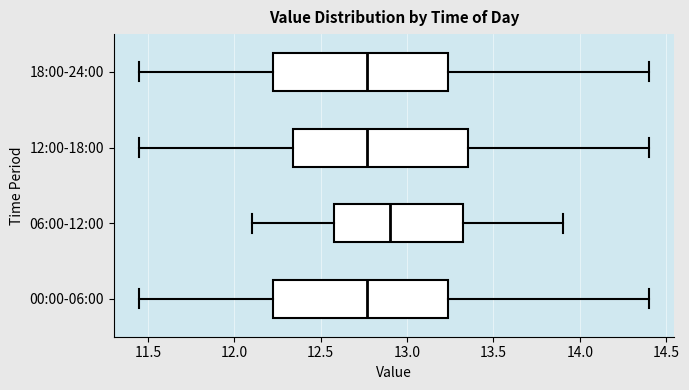

Which box's median line is the furthest to the right?

06:00-12:00